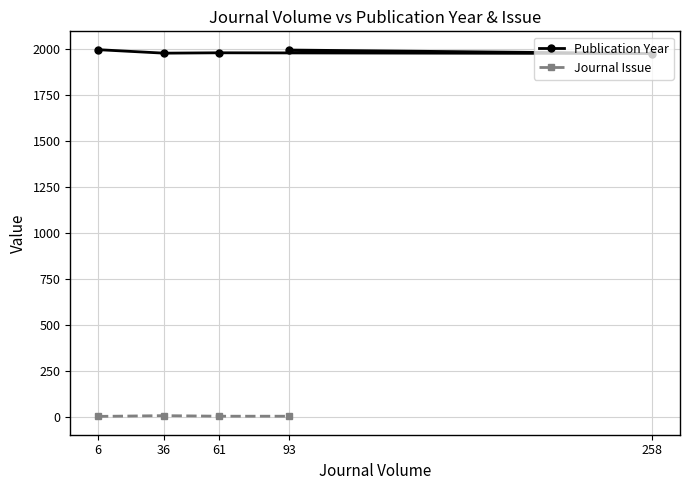

Reading left to right, extract all data points from this chart.

1996	1977	1979	1975	1994